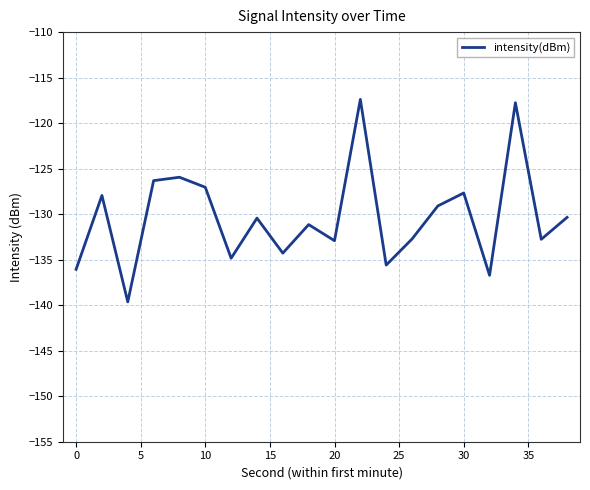

How many interior local peaks (higher than both neighbors) does the data have?

7